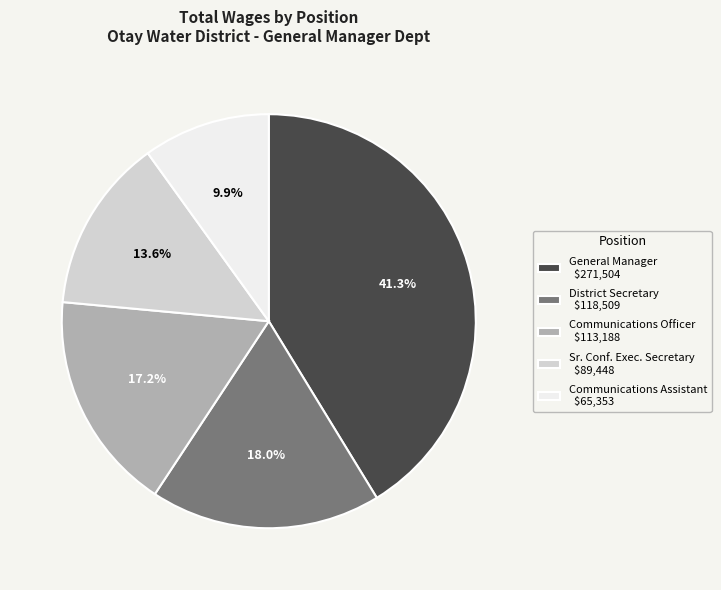

How many segments does this pie chart have?

5